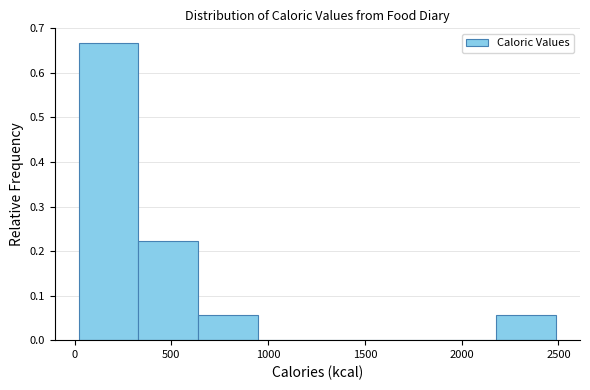

Reading left to right, transcribe this chart: for each bar, give the range it covers on the x-axis and its height. Neither the bar edges nor the heights are printed on the chart, so give them approximately, as read against the axes.

0 to 350: 0.67
350 to 650: 0.22
650 to 950: 0.06
950 to 1250: 0
1250 to 1550: 0
1550 to 1850: 0
1850 to 2200: 0
2200 to 2500: 0.06